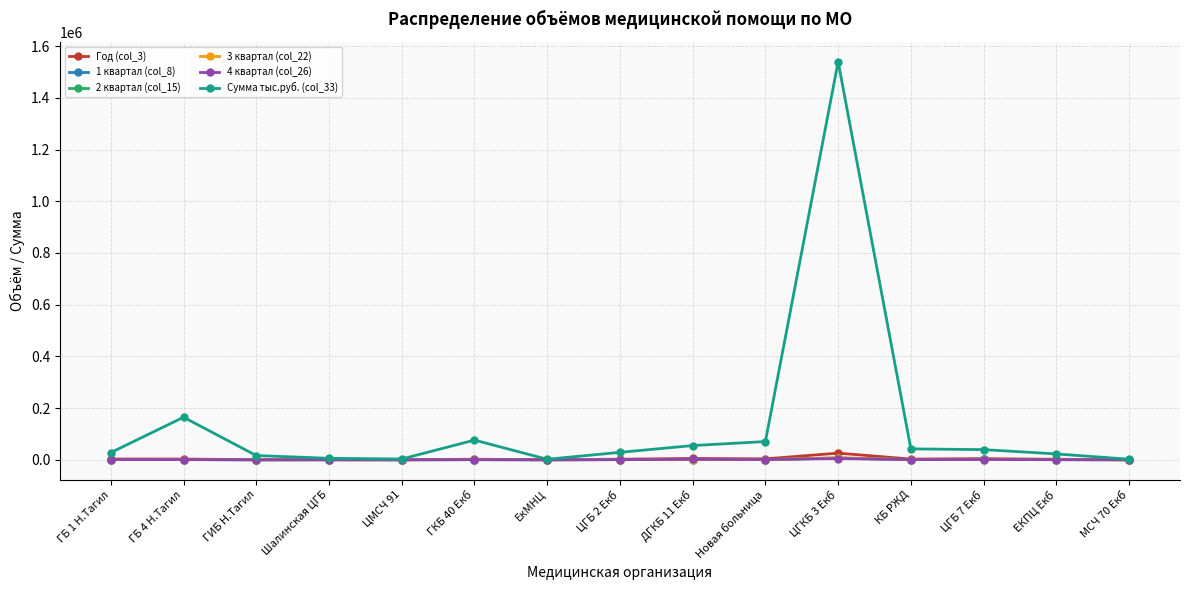

Does the chart have visible grid lines?

Yes